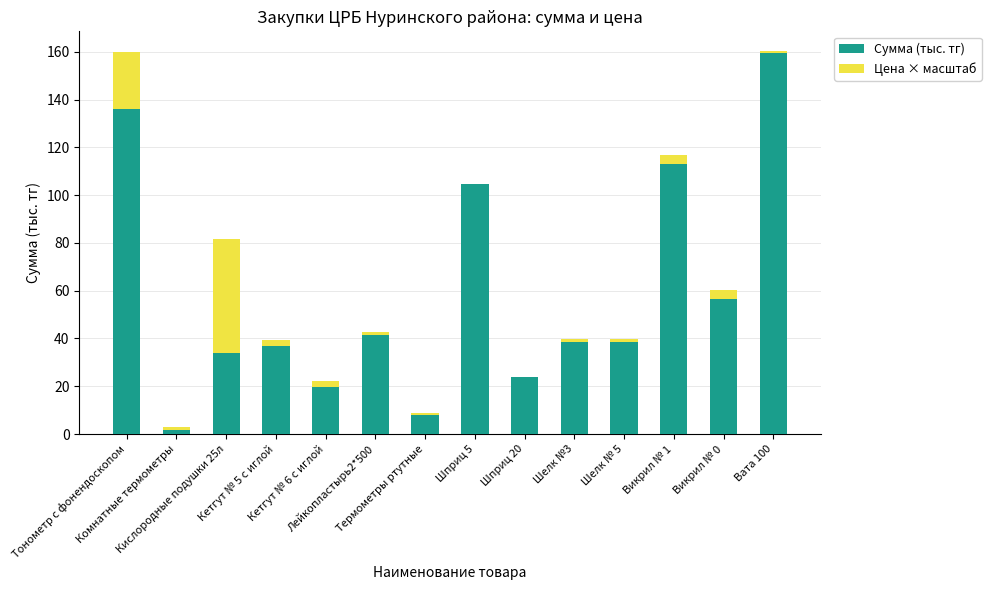

What is the highest value of the Сумма (тыс. тг) series?

159.4